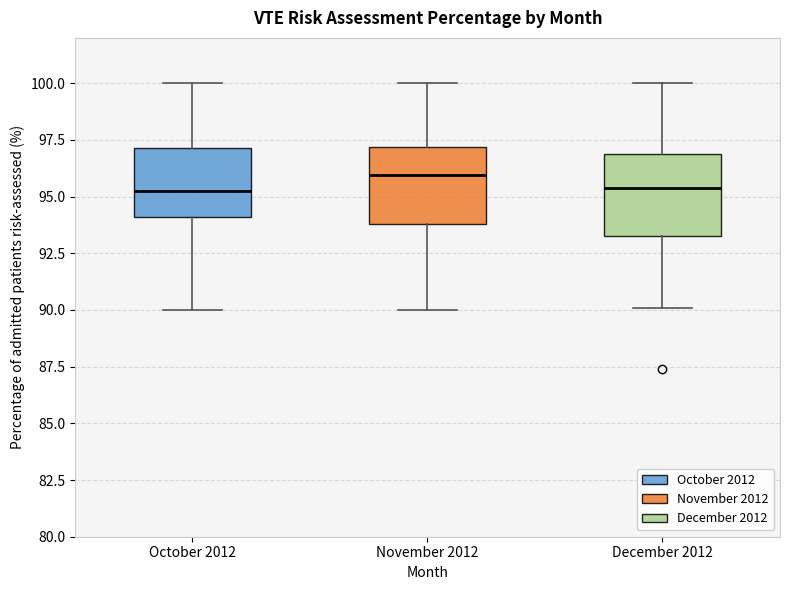

Reading left to right, transcribe this box plot: for each box, give where its median line is, the range the box spans, and where its two whiskers end, as read against the y-axis. The values are not printed on the chart, so give them approximately, as read against the axis.

October 2012: median 95.5, box 94.0 to 97.0, whiskers 90.0 to 100.0
November 2012: median 96.0, box 94.0 to 97.0, whiskers 90.0 to 100.0
December 2012: median 95.5, box 93.5 to 97.0, whiskers 90.0 to 100.0